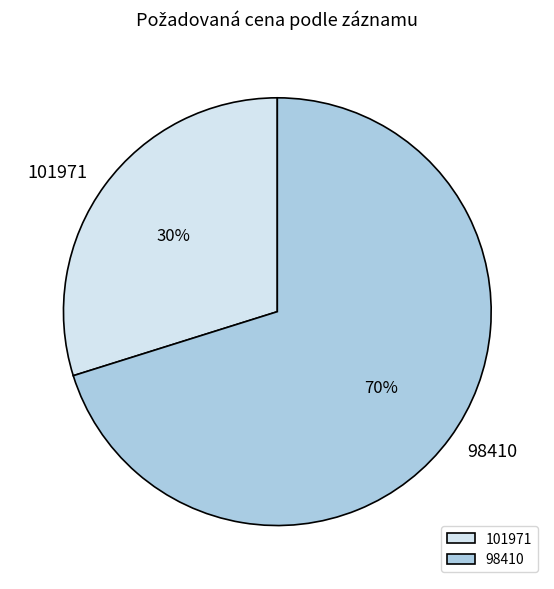

To the nearest percent, what is the average slice percentage?

50%